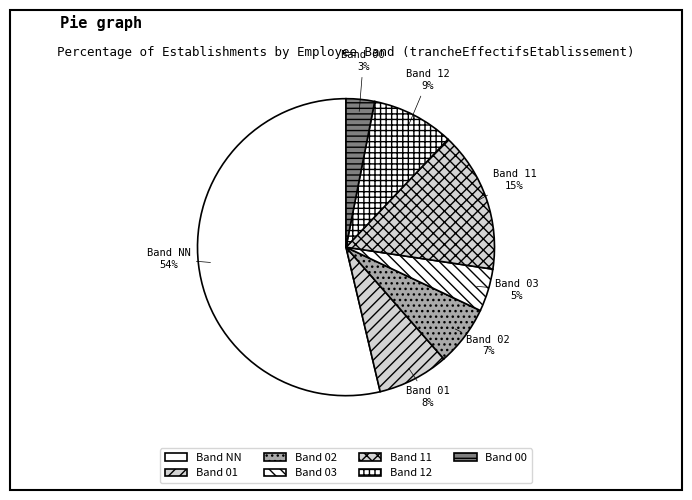

How many segments does this pie chart have?

7